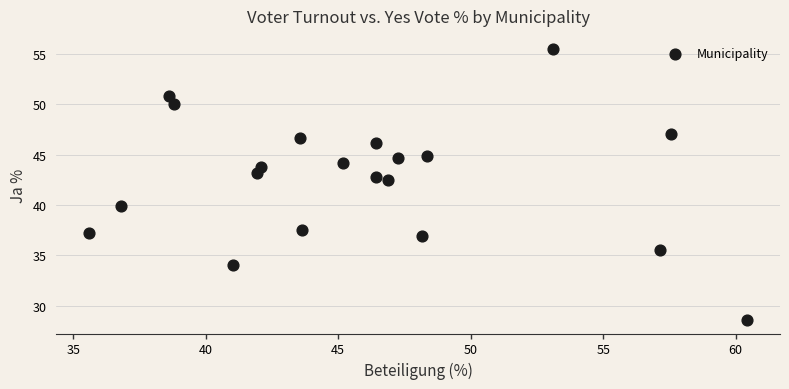

What Y value in the scatter plot is closest to 42?

42.5